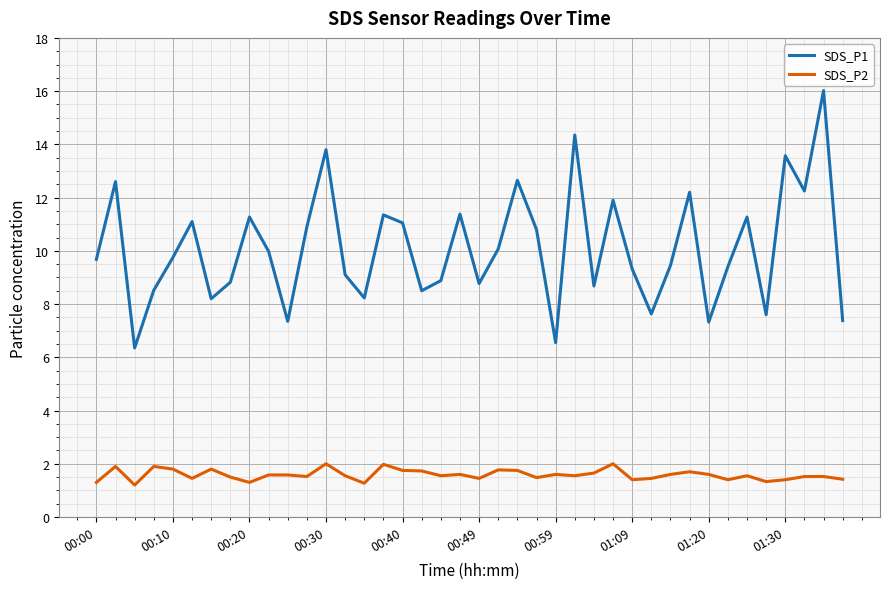

What is the difference between the maximum and minimum values in the SDS_P1 series?

9.7